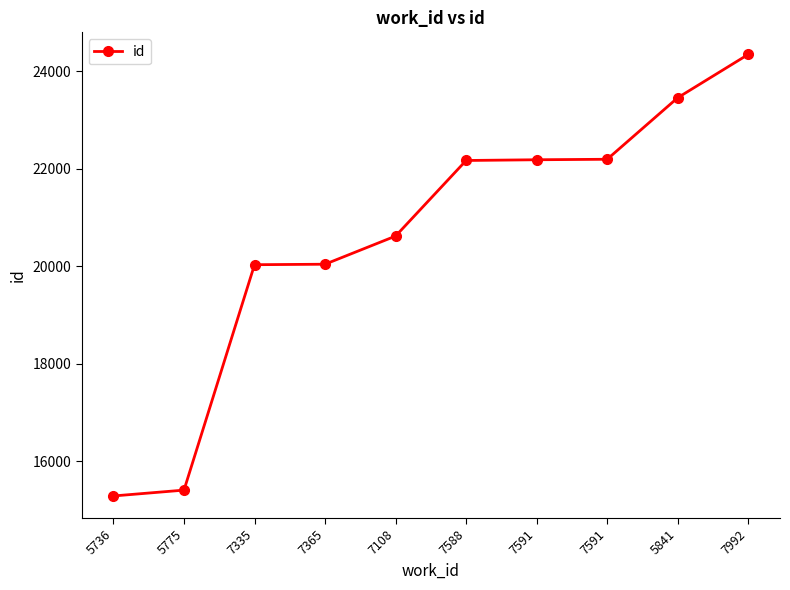

What is the change in value from 7591 to 7992?

+2162